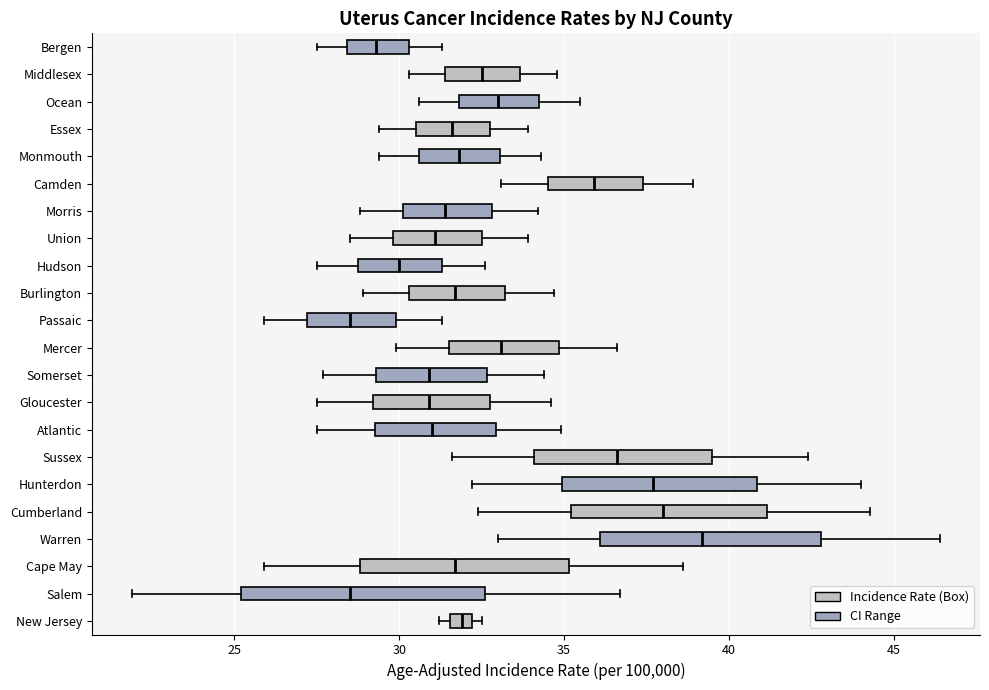

Comparing the boxes themselves (not the whiskers), which one is the widest?

Salem